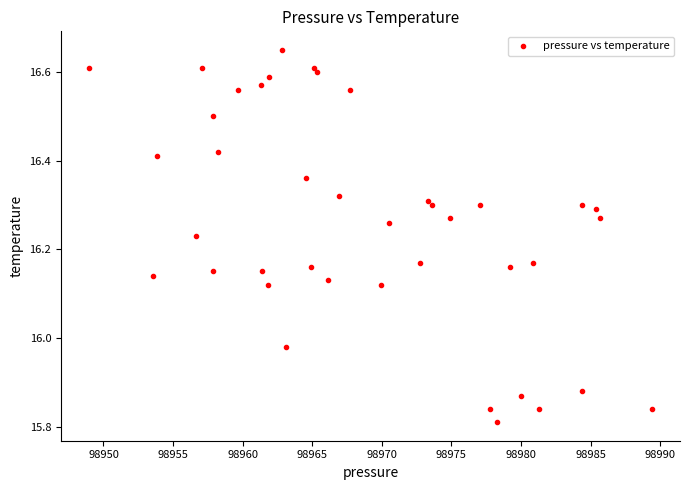

What is the range of Y values (max minus min)?

0.8